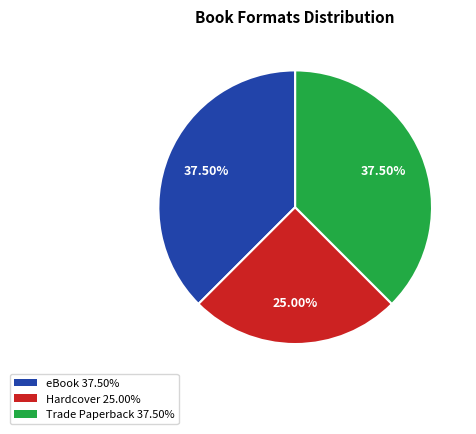

Approximately how many times larger is the value at Trade Paperback compared to eBook?

1.0